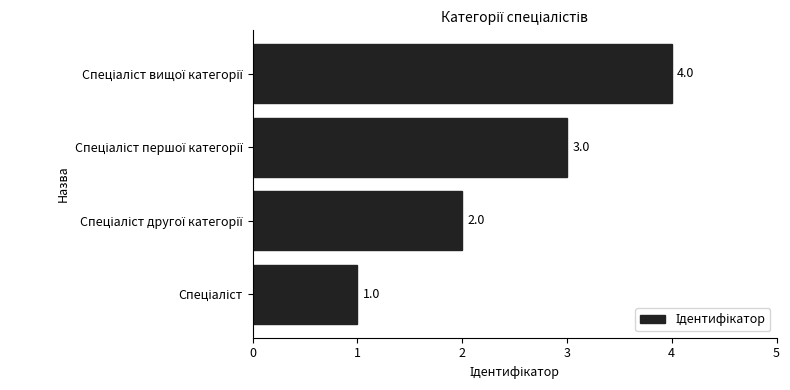

How many values are between 2 and 4?

3